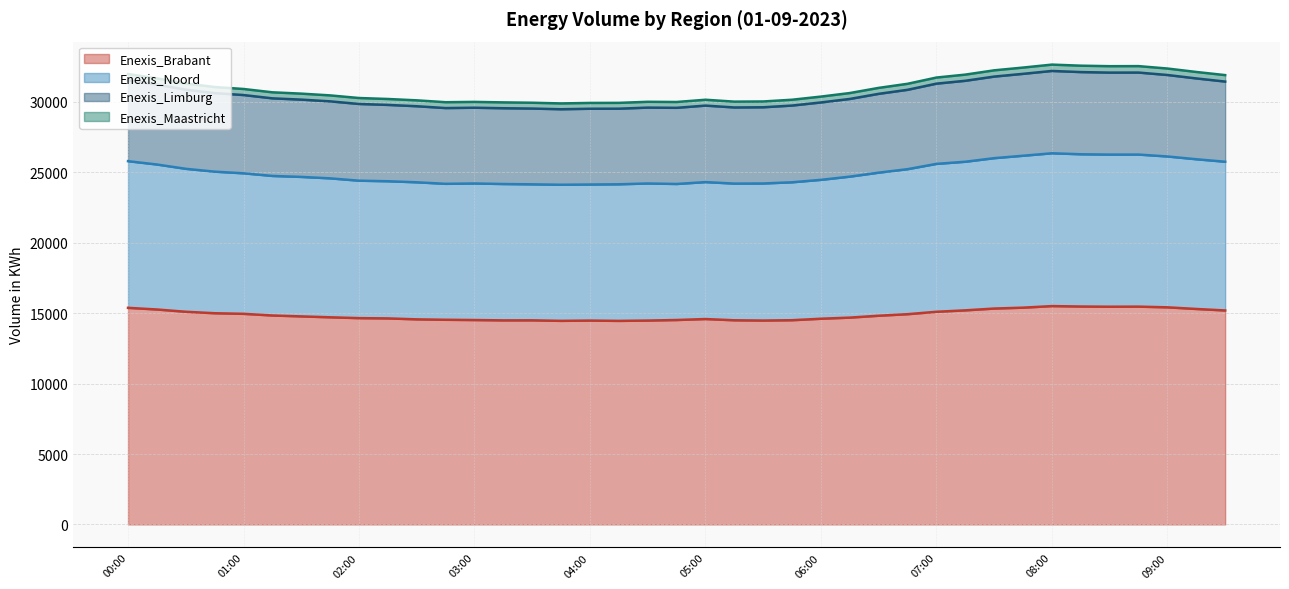

What is the value of the Enexis_Brabant point at the 7th from the left?

14768